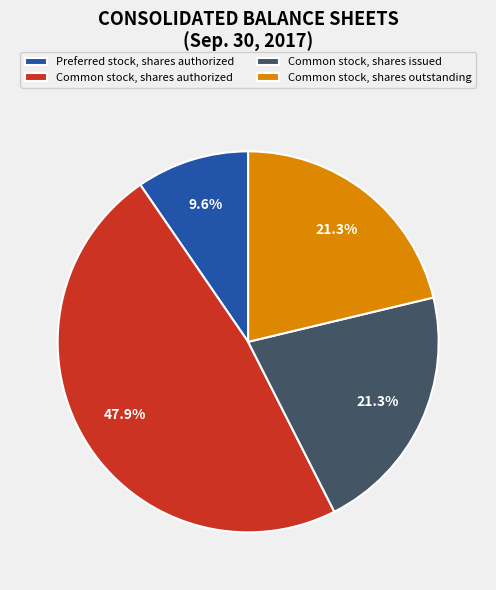

Count the number of slices in the pie.

4